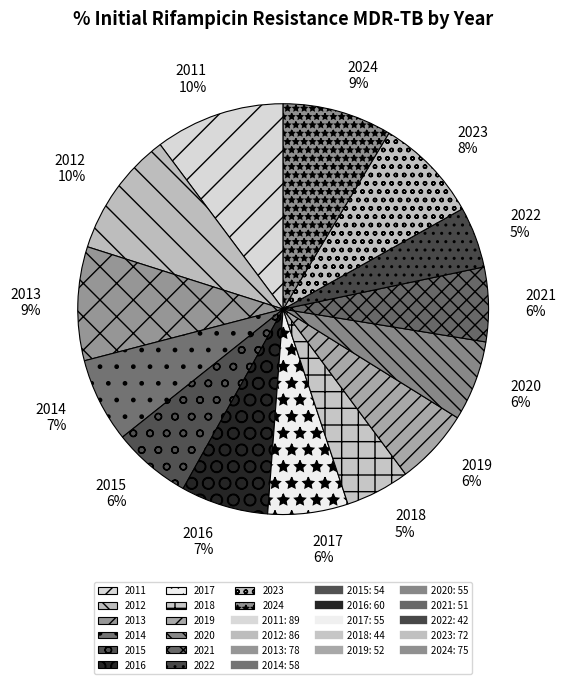

Combined, do 2023 and 2019 account for over 50%?

No